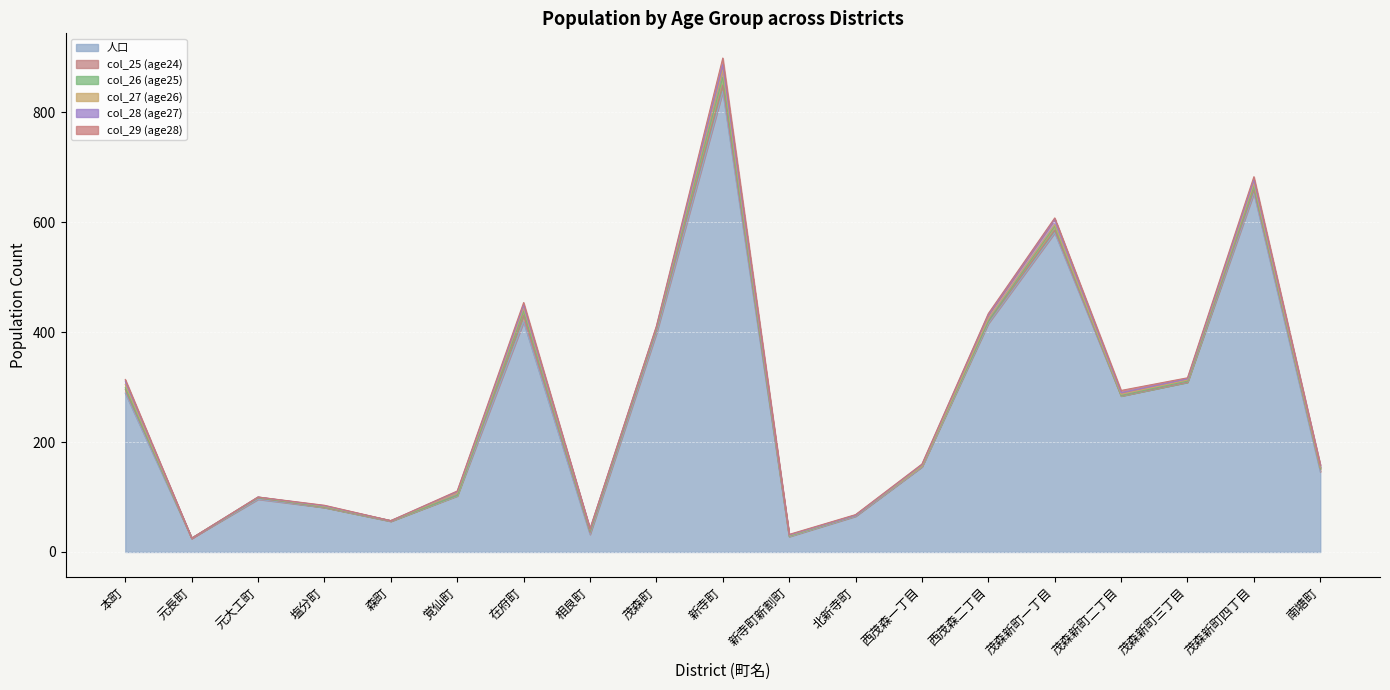

What is the label of the 9th point from the left?

茂森町